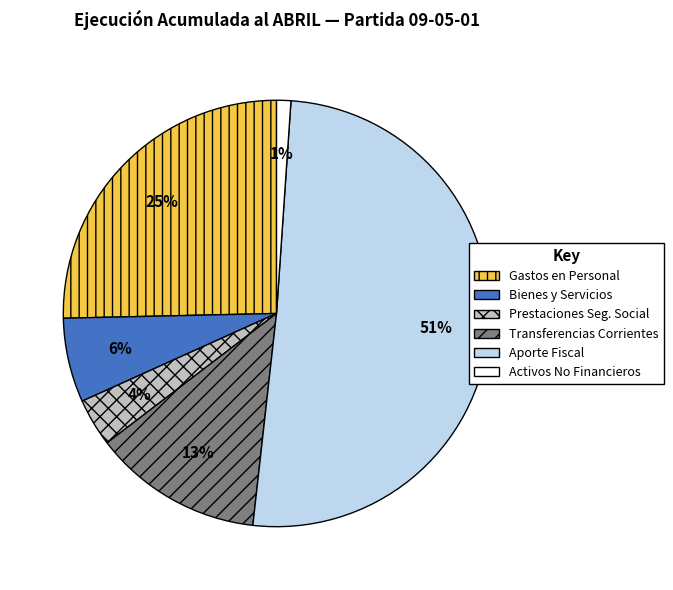

True or false: Activos No Financieros accounts for 1% of the total.

True